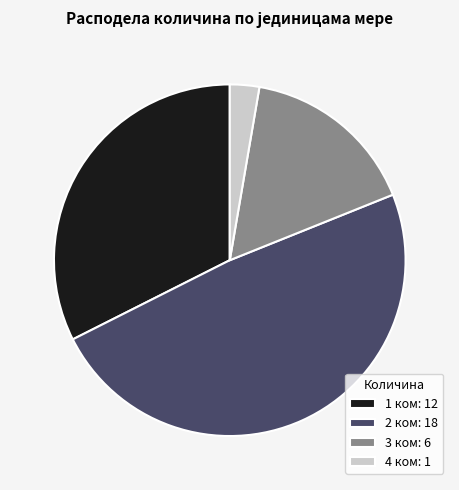

Which category has the smallest portion of the pie?

4 ком: 1